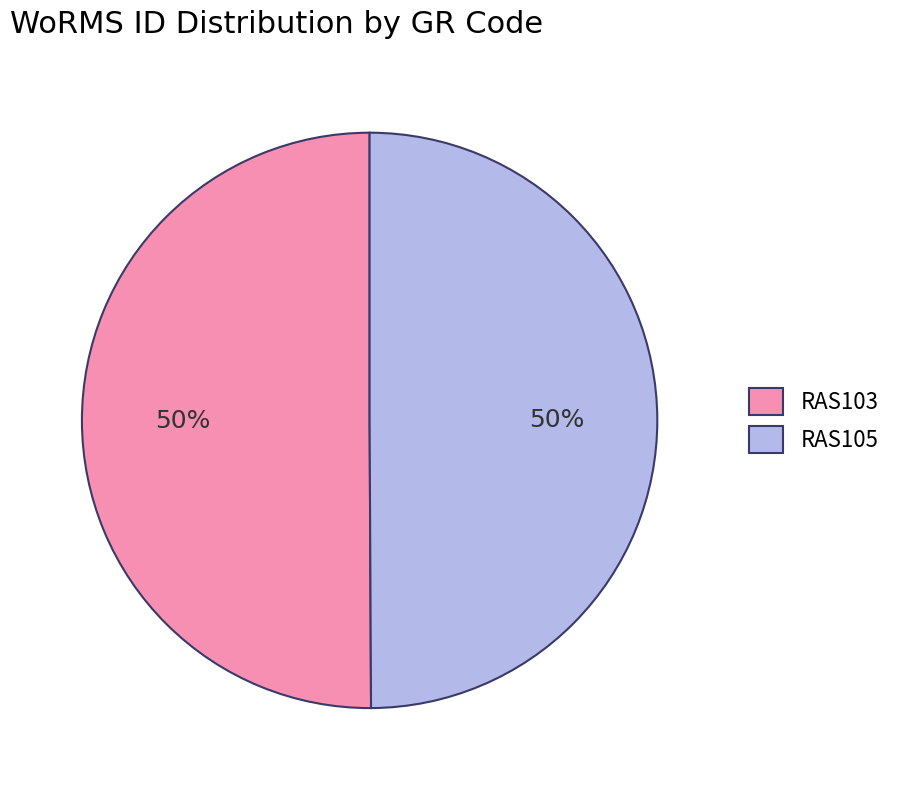

The RAS105 slice represents 50% of the pie. True or false?

True